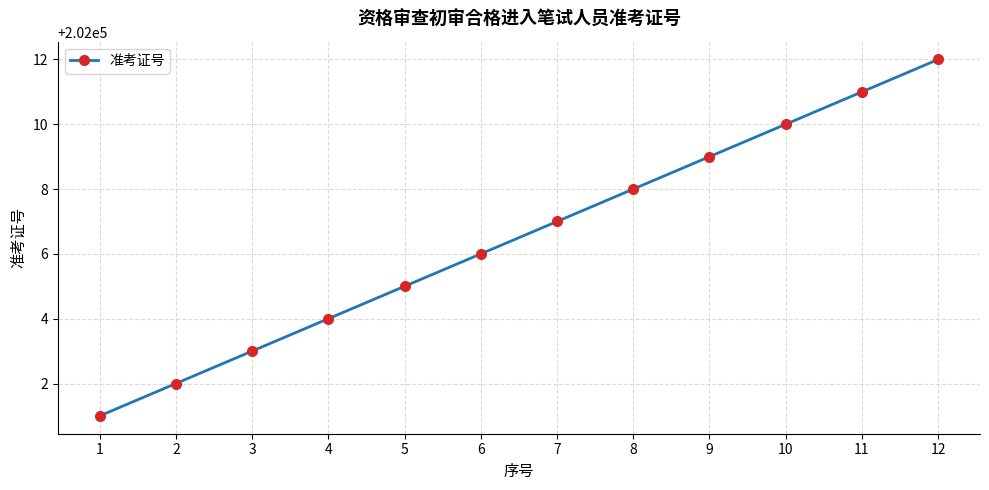

Reading left to right, list all the values displayed in this chart.

1=202001	2=202002	3=202003	4=202004	5=202005	6=202006	7=202007	8=202008	9=202009	10=202010	11=202011	12=202012